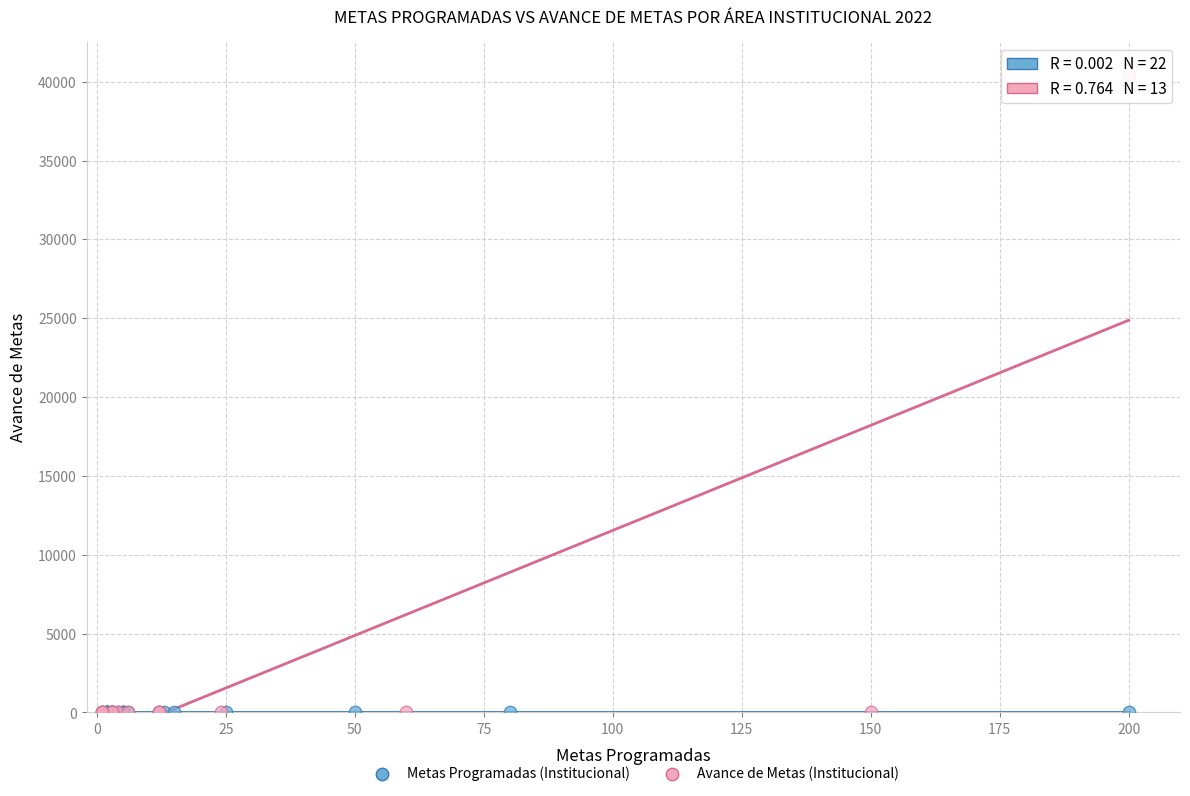

Which series reaches the maximum Y coordinate?

Avance de Metas (Institucional)